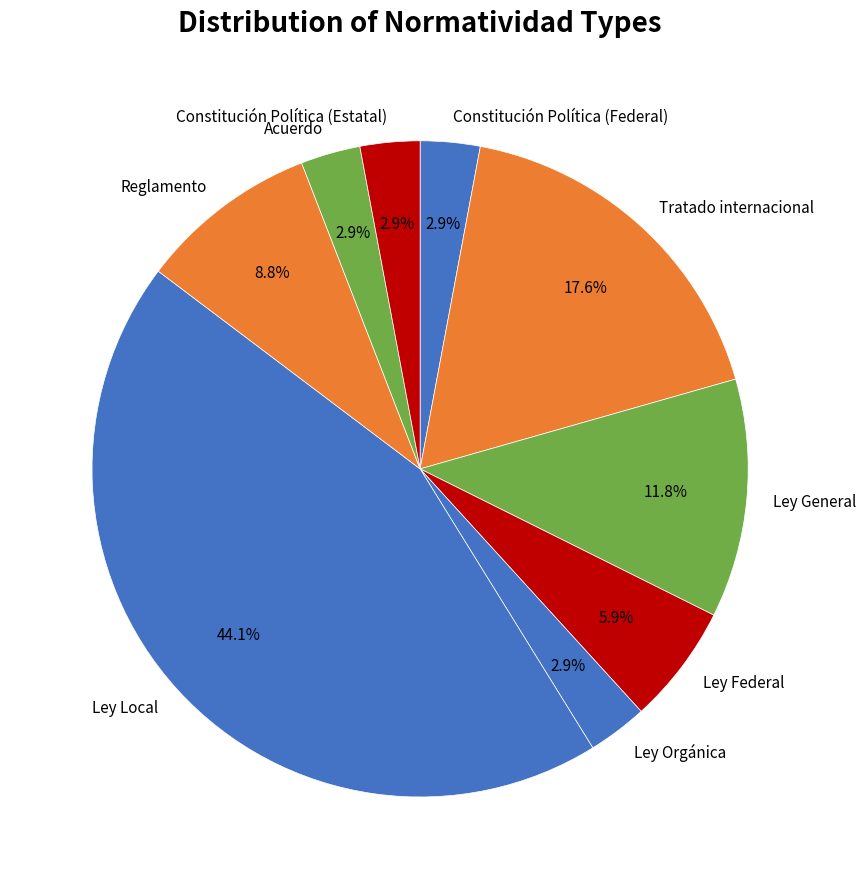

What percentage do Ley Federal and Constitución Política (Federal) together represent?

8.8%